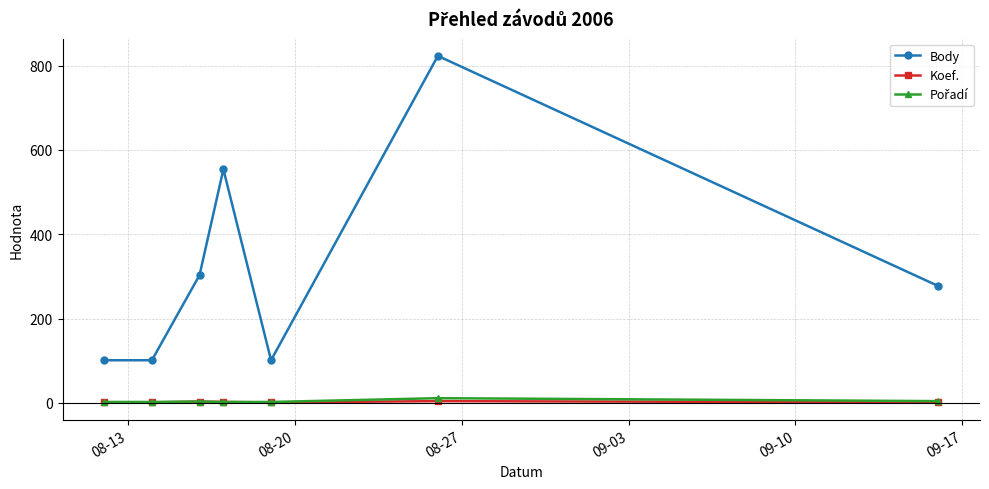

Is this an area chart (filled region under the line)?

No